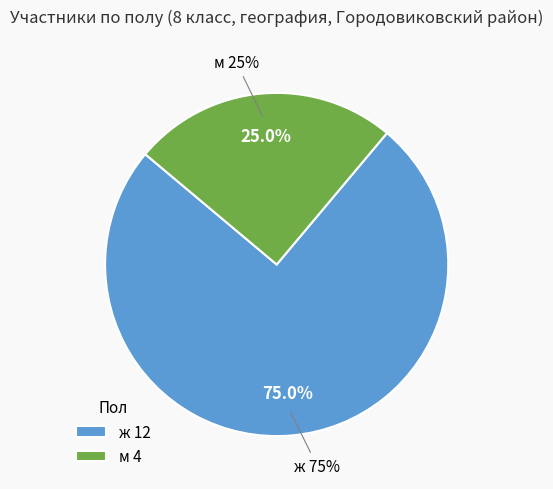

What portion of the pie excludes ж?

25.0%